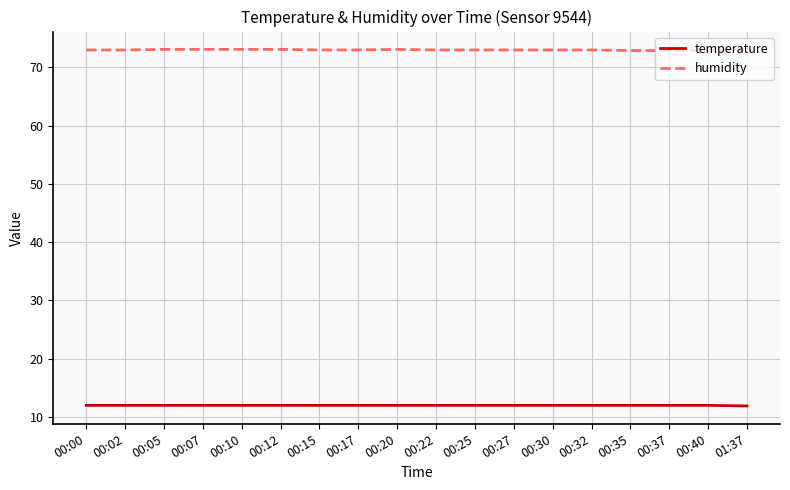

What is the minimum value shown in the chart?

11.9